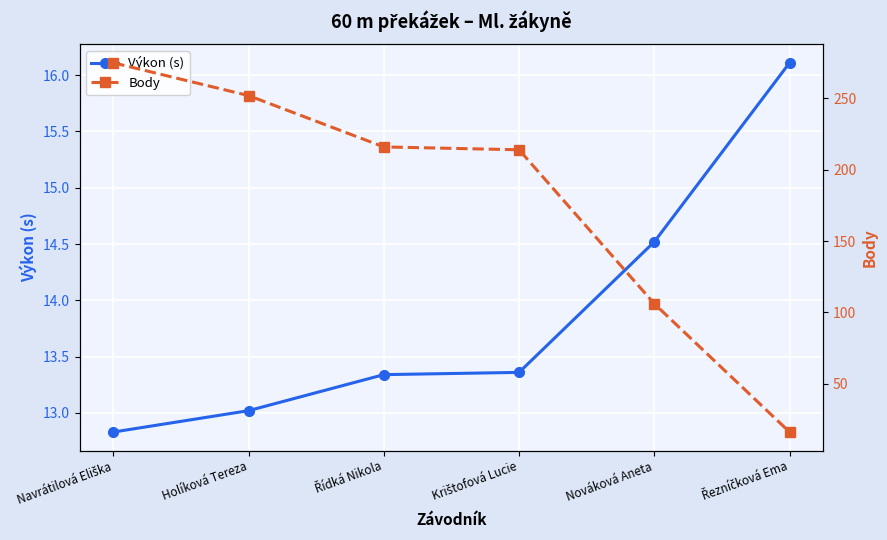

Is it true that Body equals 52.6 at Řídká Nikola?

False